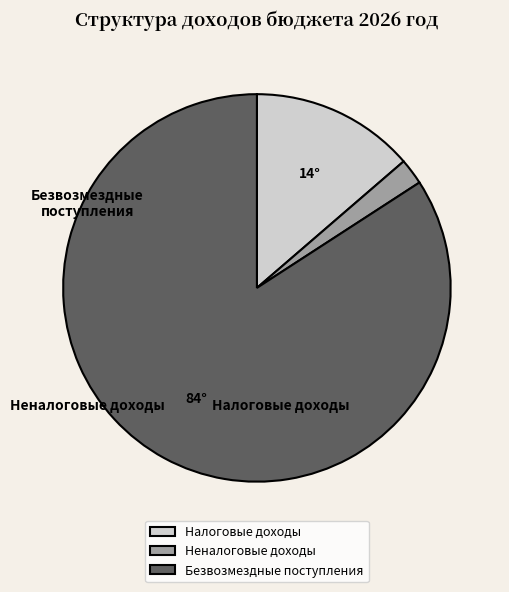

To the nearest percent, what is the difference between the largest and smallest slice percentages?

82%